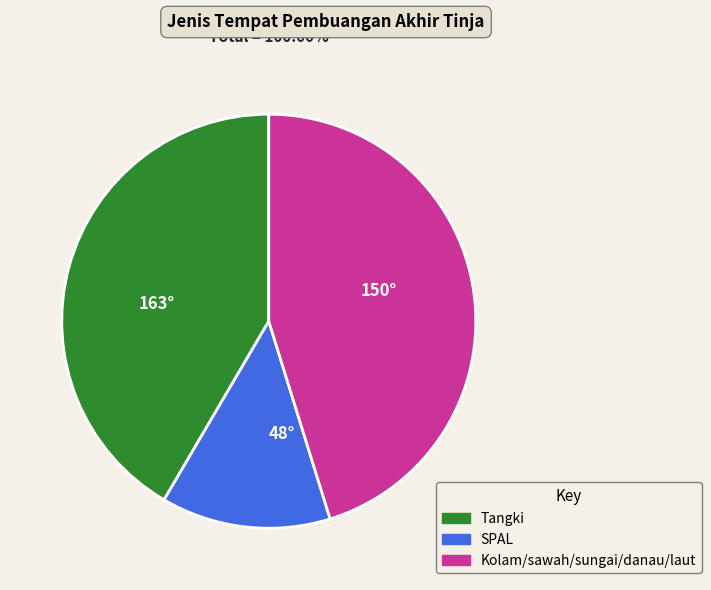

What is the largest slice in the pie chart?

Kolam/sawah/sungai/danau/laut